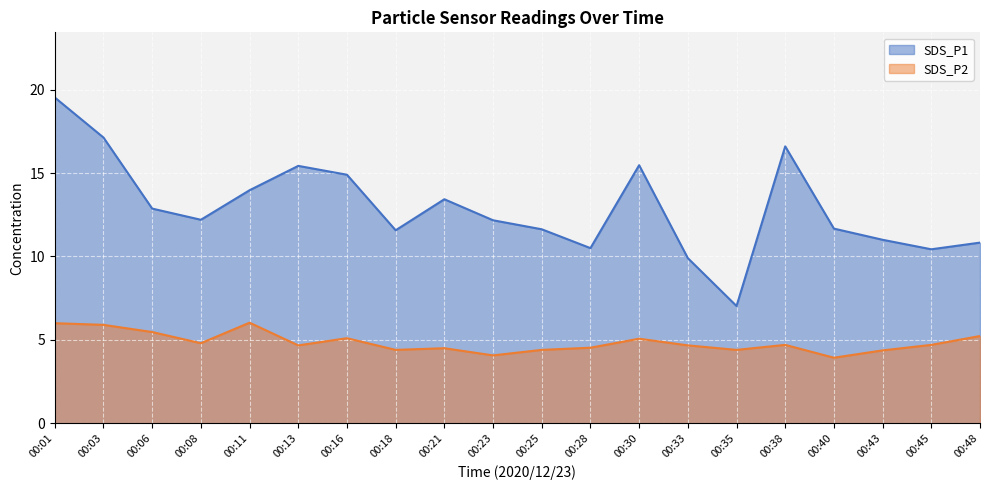

What is the maximum value shown in the chart?

19.5